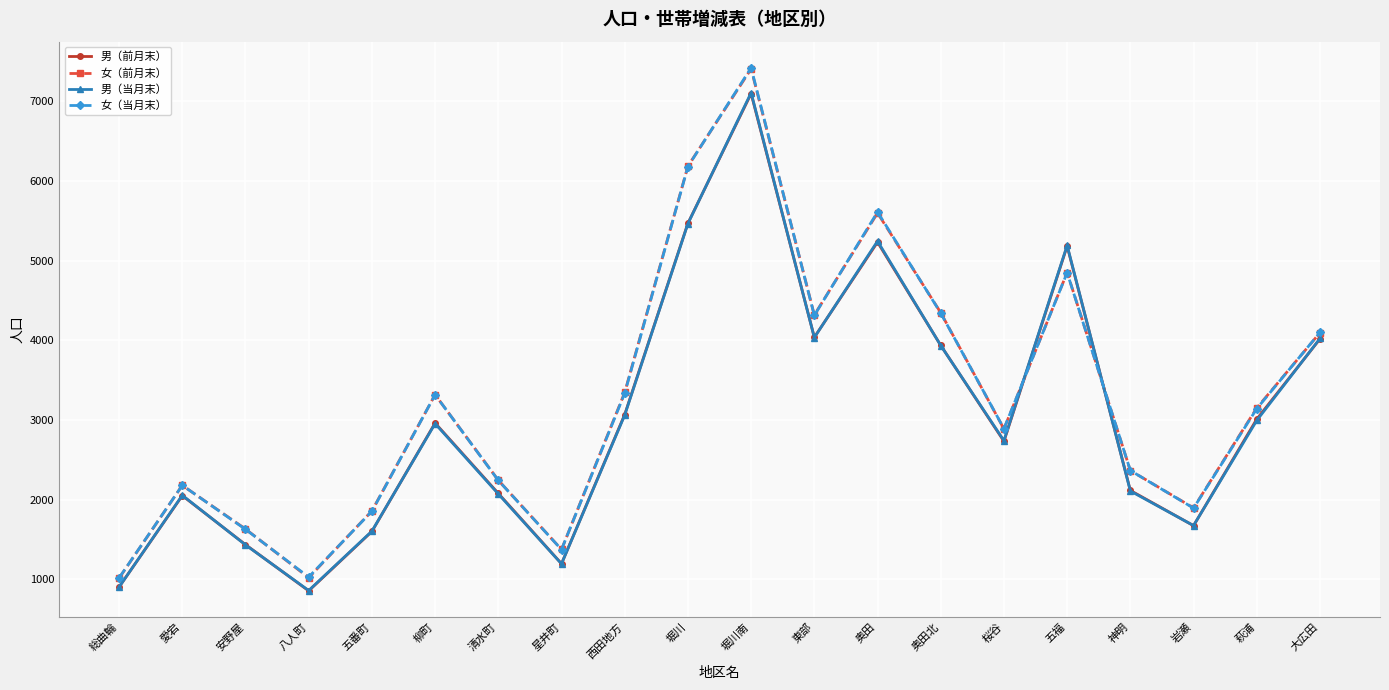

What is the label of the 15th point from the left?

桜谷